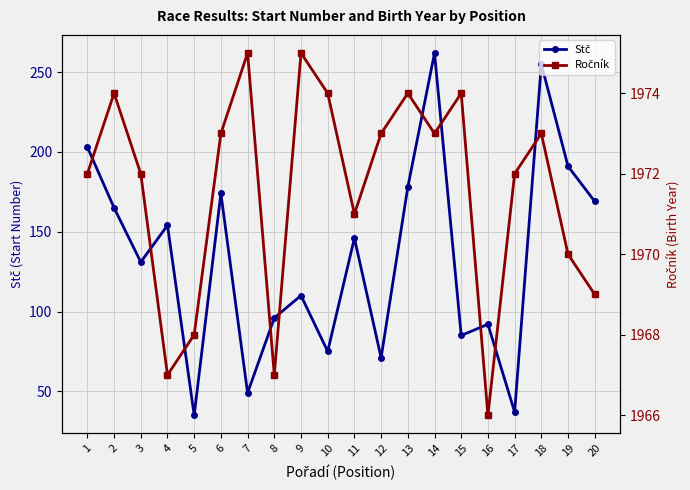

At how many categories does at least one series exceed 279?

20